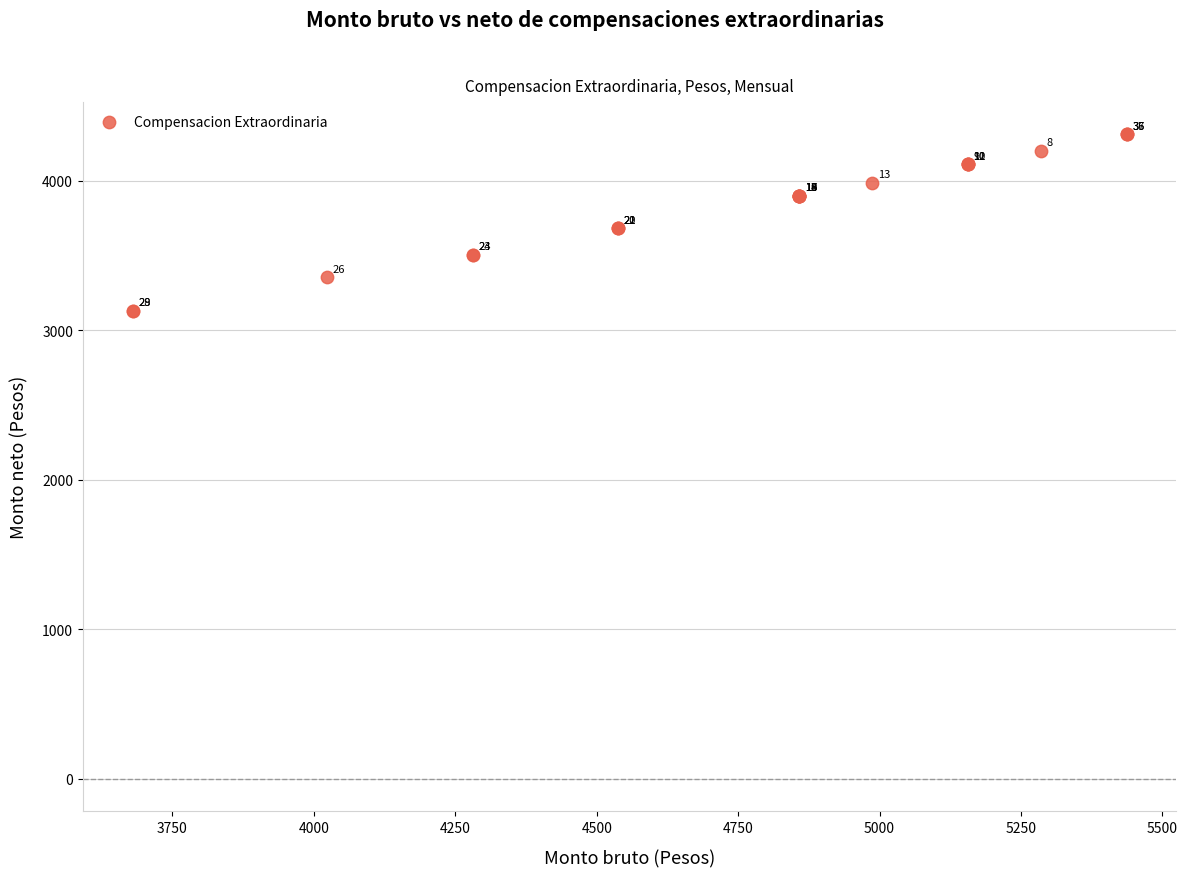

What Y value in the scatter plot is closest to 3718?

3679.8